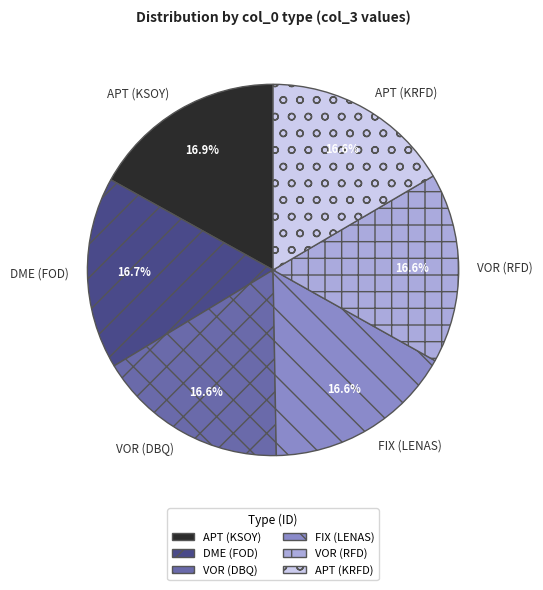

Does any single category account for the majority?

No